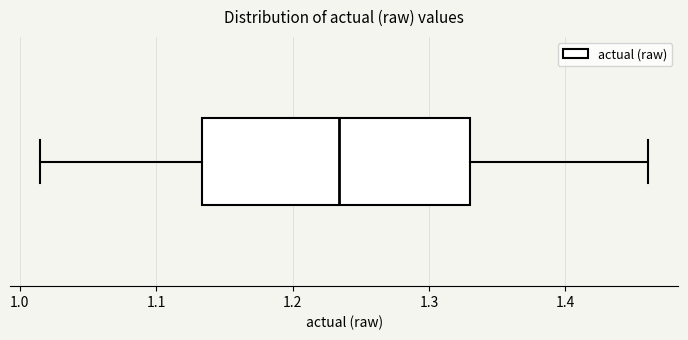

Where does the median line of the box sit on the x-axis? The values are not printed on the chart, so give them approximately, as read against the axis.

1.23